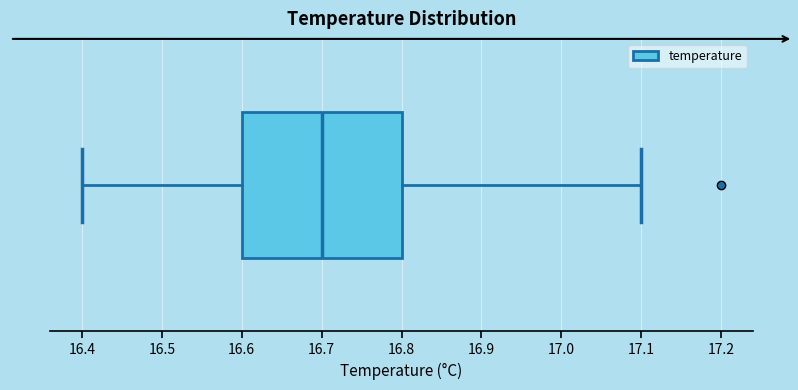

Where does the right whisker of the box end on the x-axis? The values are not printed on the chart, so give them approximately, as read against the axis.

17.1